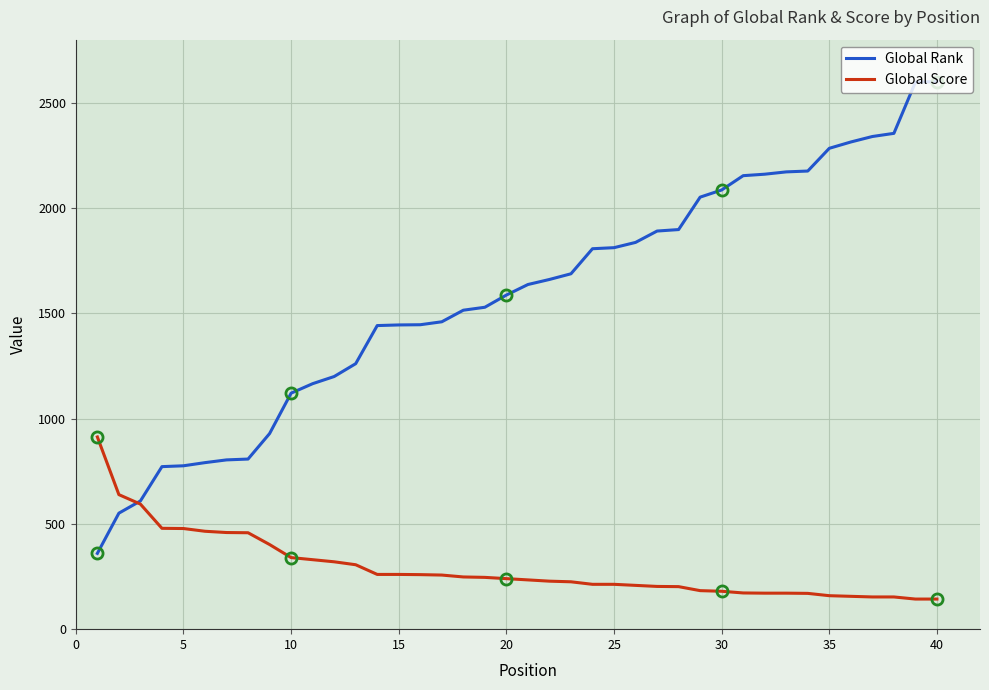

What is the average value of the Global Rank series?

1577